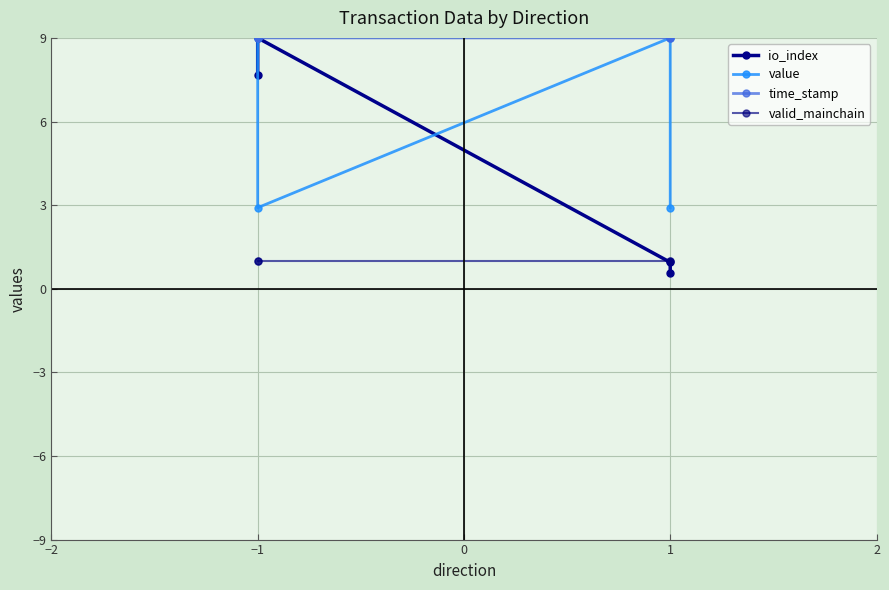

How many distinct data groups are displayed?

4